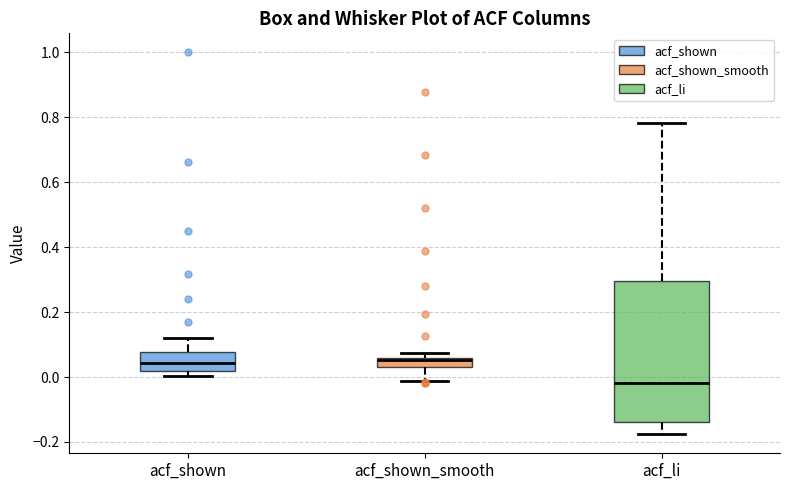

Where does the lower whisker of the box for acf_shown_smooth end on the y-axis? The values are not printed on the chart, so give them approximately, as read against the axis.

-0.02